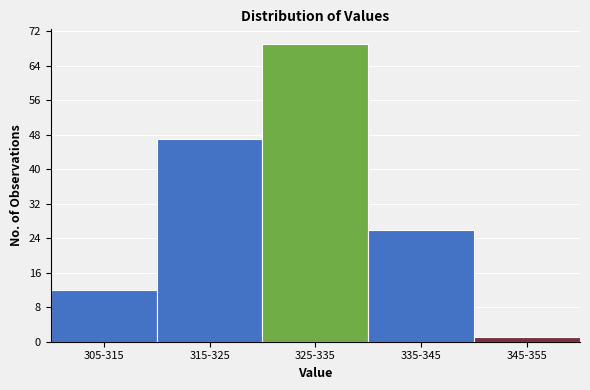

Reading right to left, extract all data points from this chart.

1	26	69	47	12